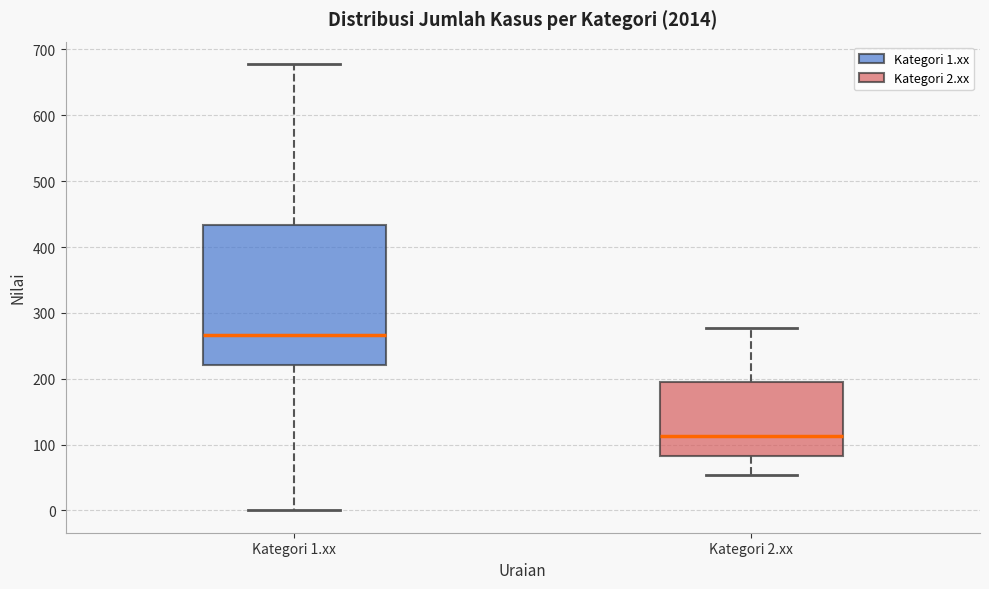

Reading left to right, transcribe this box plot: for each box, give where its median line is, the range the box spans, and where its two whiskers end, as read against the y-axis. The values are not printed on the chart, so give them approximately, as read against the axis.

Kategori 1.xx: median 270, box 220 to 430, whiskers 0 to 680
Kategori 2.xx: median 110, box 80 to 200, whiskers 50 to 280